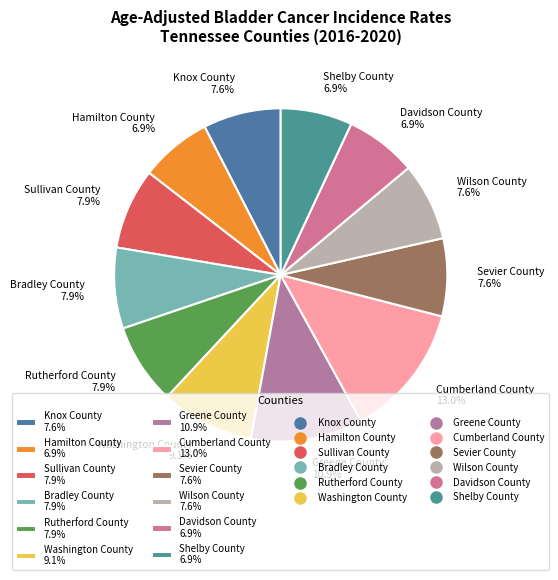

How much of the chart is everything except Sullivan County?

92.1%